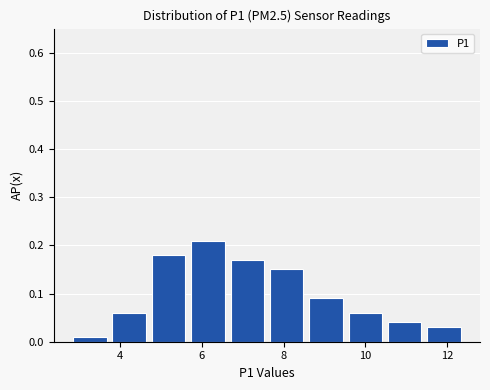

Over which range of the x-axis is the bar tallest?

5.6 to 6.6